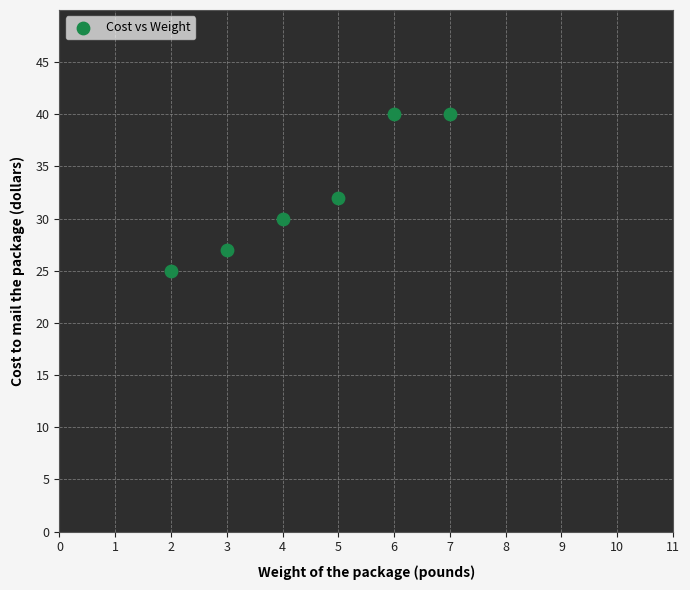

What is the range of X values (max minus min)?

5